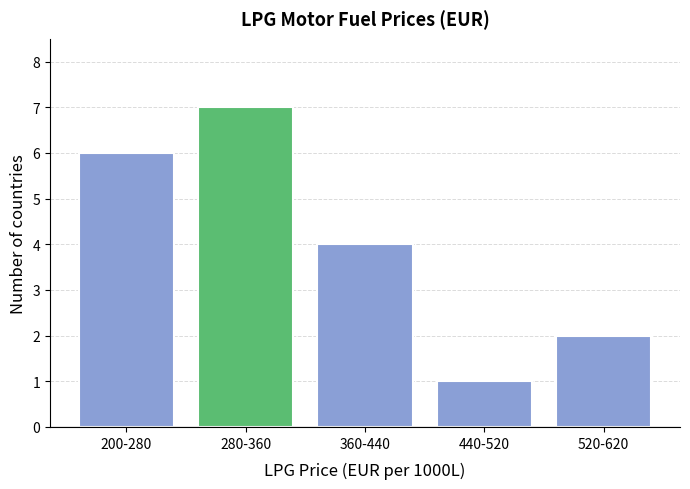

Reading left to right, extract all data points from this chart.

200-280=6	280-360=7	360-440=4	440-520=1	520-620=2